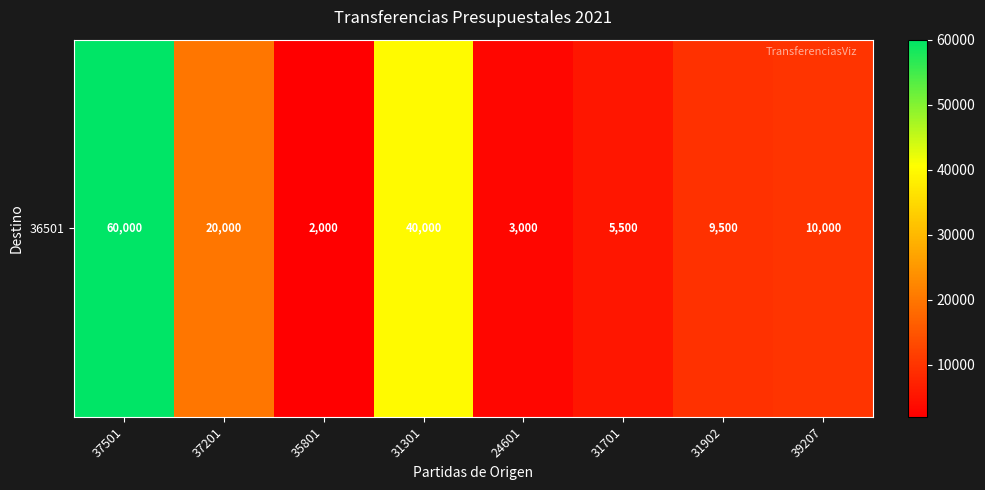

At which label does the data first exceed 10000?

37501